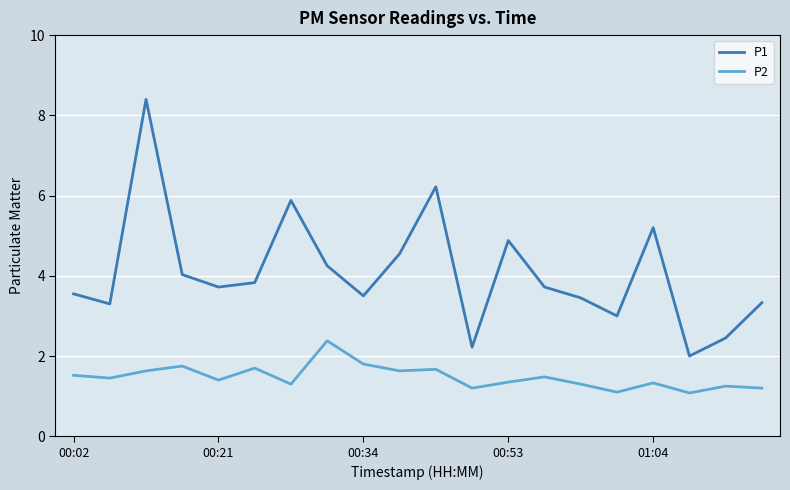

True or false: P2 and P1 intersect in this chart.

False